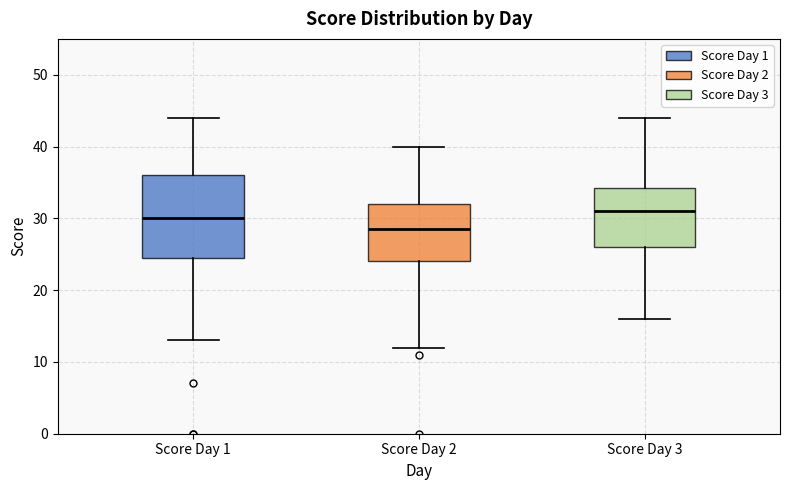

Which box's median line is the highest?

Score Day 3